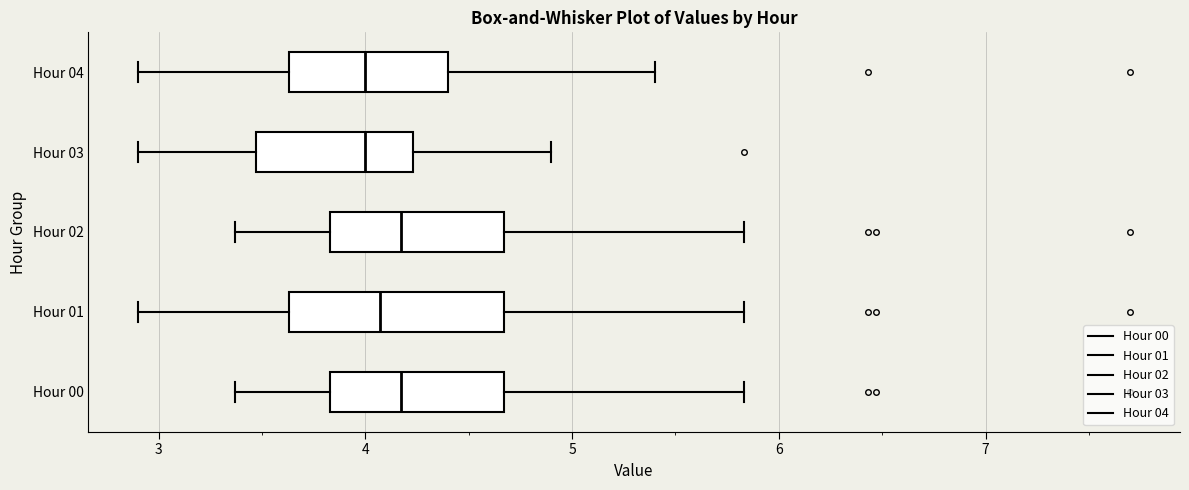

Which box is the widest, from its left edge to its right edge?

Hour 01